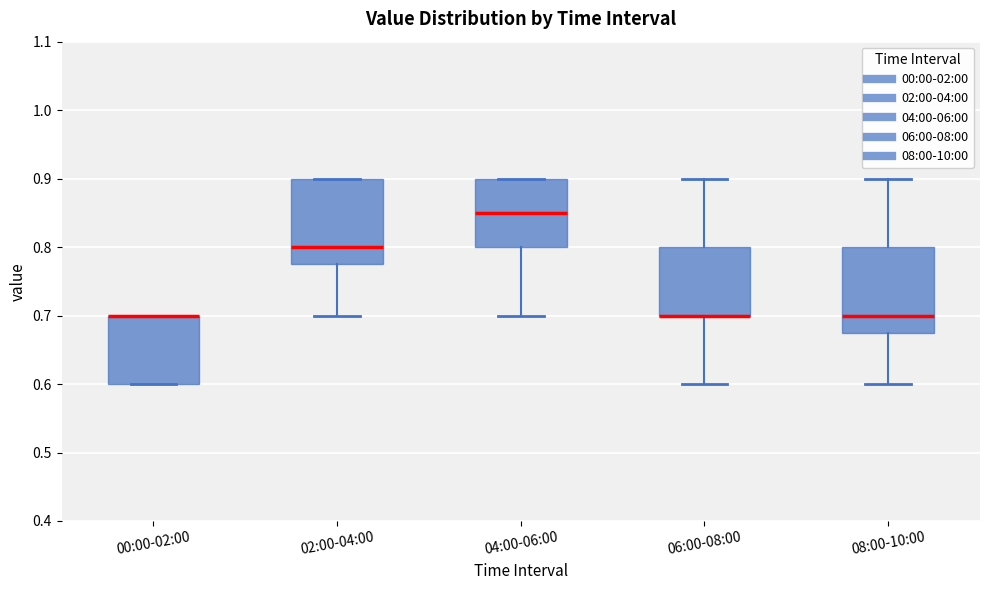

Reading left to right, read every box against the y-axis: the position of its median line, the range the box covers, and the ends of its whiskers. The values are not printed on the chart, so give them approximately, as read against the axis.

00:00-02:00: median 0.70 (drawn on the box's upper edge), box 0.60 to 0.70, whiskers 0.60 to 0.70
02:00-04:00: median 0.80, box 0.78 to 0.90, whiskers 0.70 to 0.90
04:00-06:00: median 0.85, box 0.80 to 0.90, whiskers 0.70 to 0.90
06:00-08:00: median 0.70 (drawn on the box's lower edge), box 0.70 to 0.80, whiskers 0.60 to 0.90
08:00-10:00: median 0.70, box 0.68 to 0.80, whiskers 0.60 to 0.90